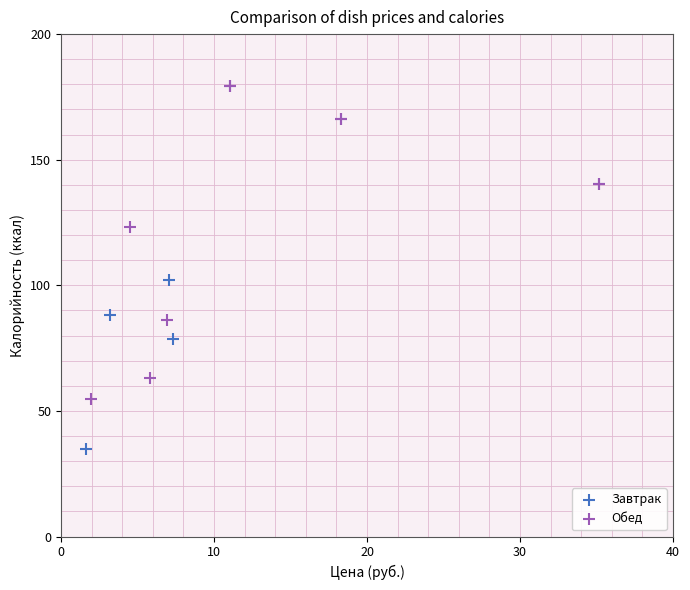

Which series reaches the minimum Y coordinate?

Завтрак